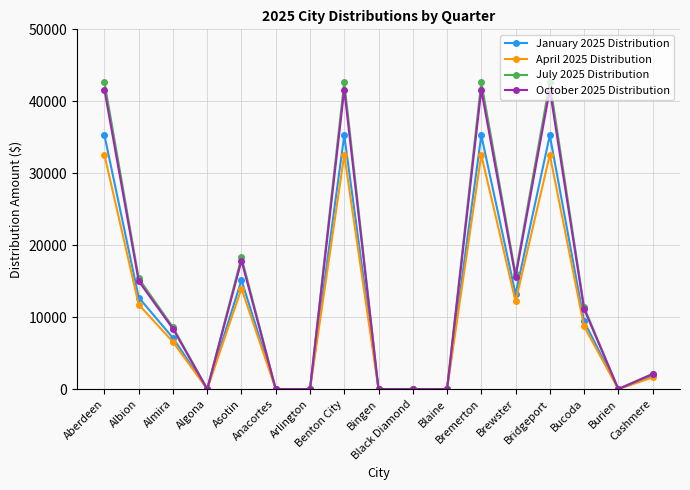

Which series has the widest spread of values?

July 2025 Distribution